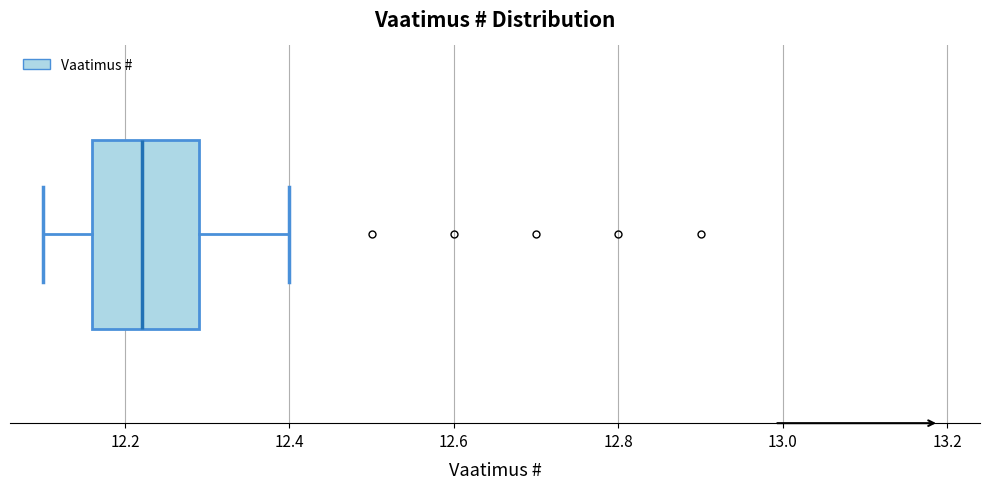

Transcribe this box plot: give where the median line is, the range the box spans, and where the two whiskers end, as read against the x-axis. The values are not printed on the chart, so give them approximately, as read against the axis.

median 12.22, box 12.16 to 12.30, whiskers 12.10 to 12.40